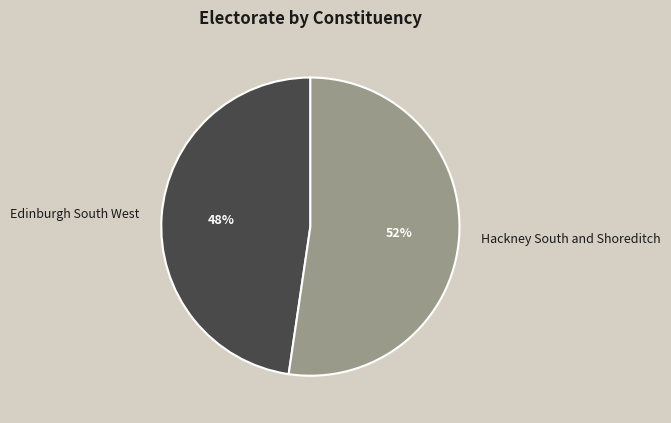

To the nearest percent, what percentage of the pie is Edinburgh South West?

48%